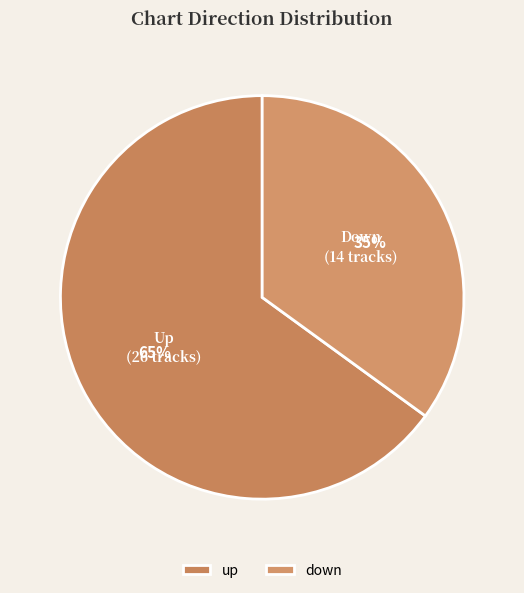

The down slice represents 42% of the pie. True or false?

False